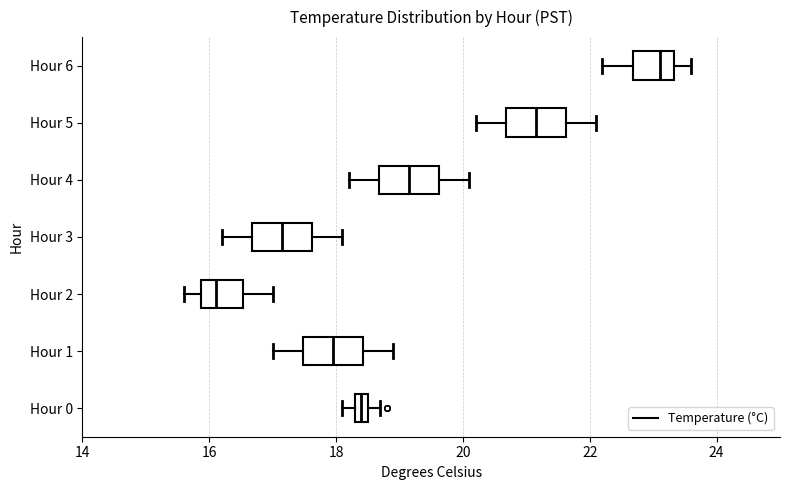

Which box has the furthest to the right median line?

Hour 6